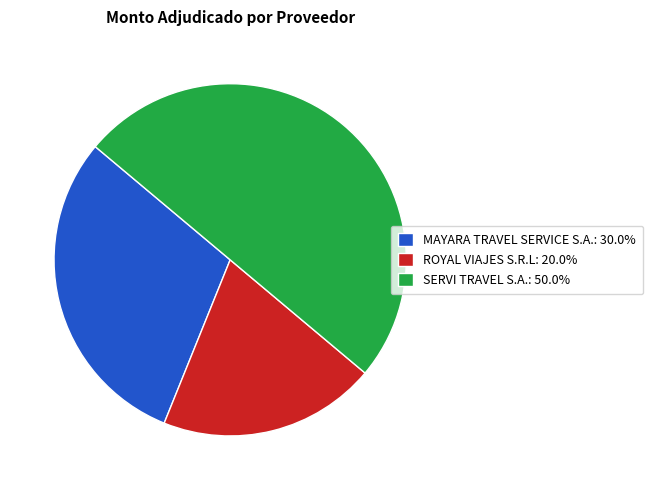

Do ROYAL VIAJES S.R.L and SERVI TRAVEL S.A. together represent more than half of the pie?

Yes